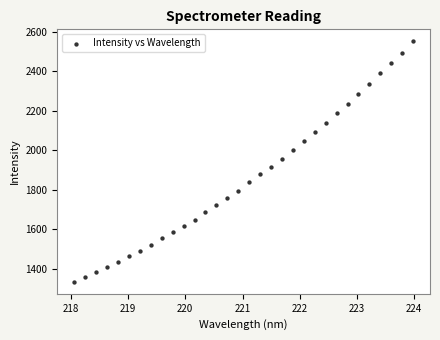

What is the range of Y values (max minus min)?

1217.8